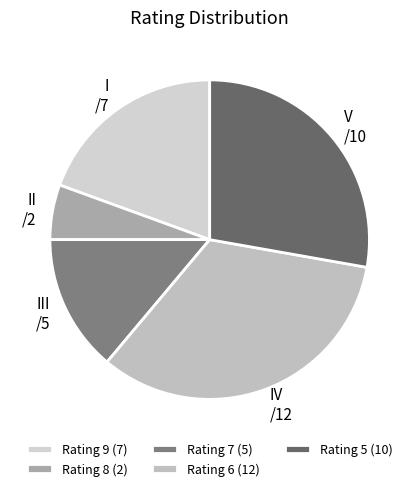

Rank the categories by value from lowest to highest.

Rating 8 (2), Rating 7 (5), Rating 9 (7), Rating 5 (10), Rating 6 (12)